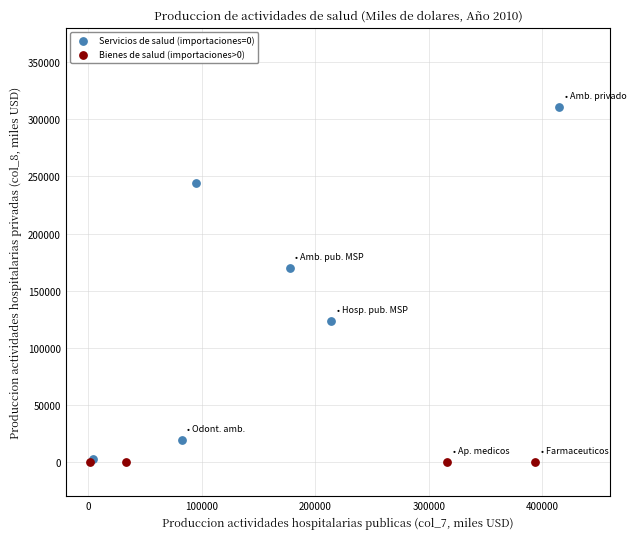

Which series reaches the maximum Y coordinate?

Servicios de salud (importaciones=0)